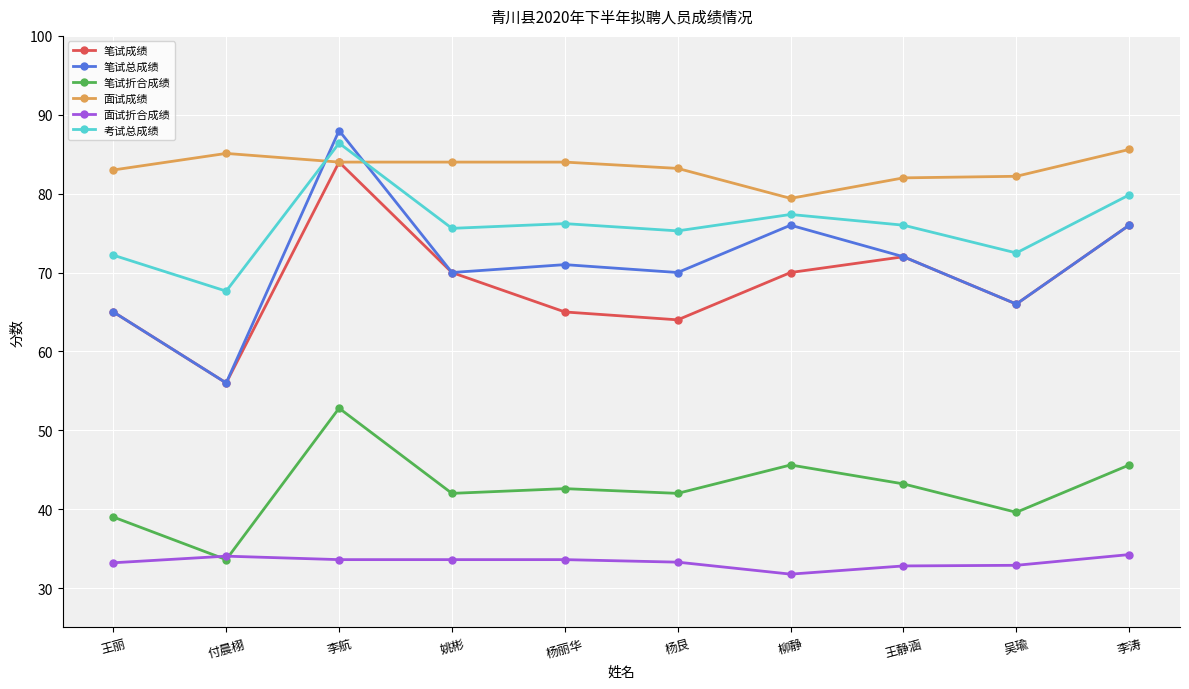

At which label does 笔试总成绩 first exceed 71?

李航